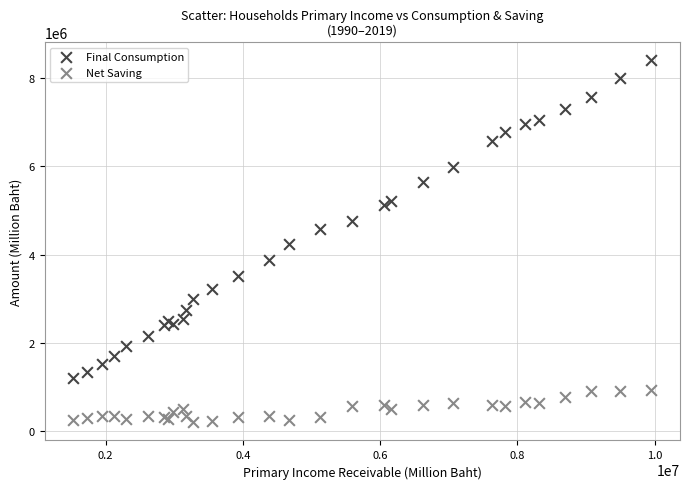

What is the X range (max minus min) for the scatter plot?

8417892.1